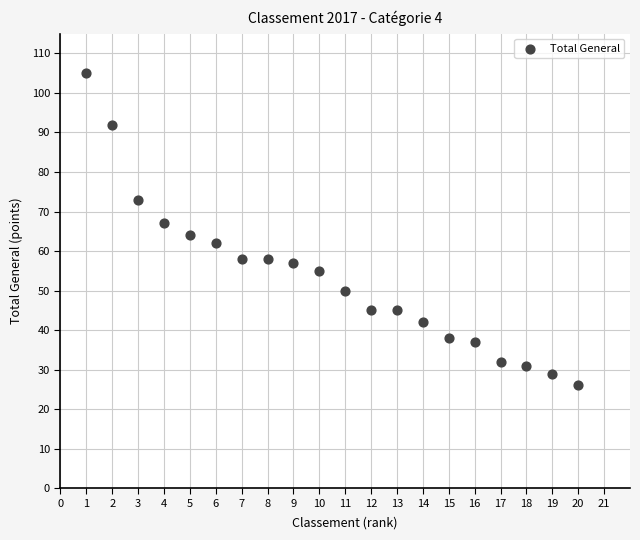

What is the range of X values (max minus min)?

19